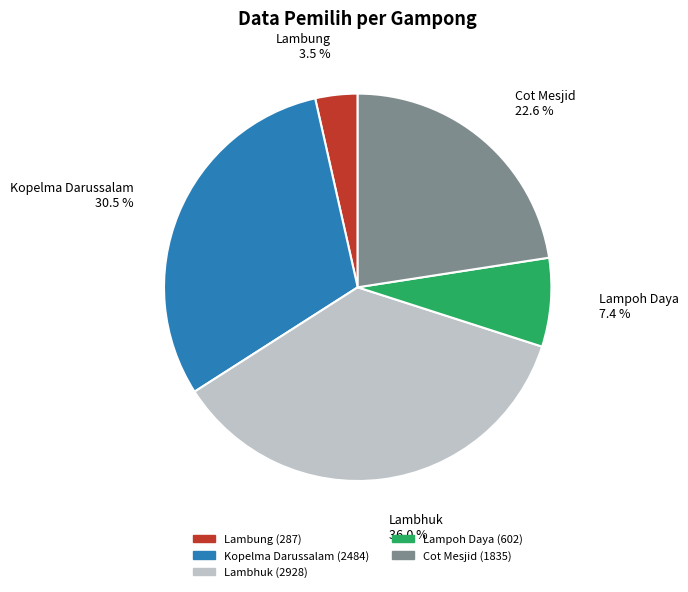

To the nearest percent, what percentage of the pie is Cot Mesjid?

23%